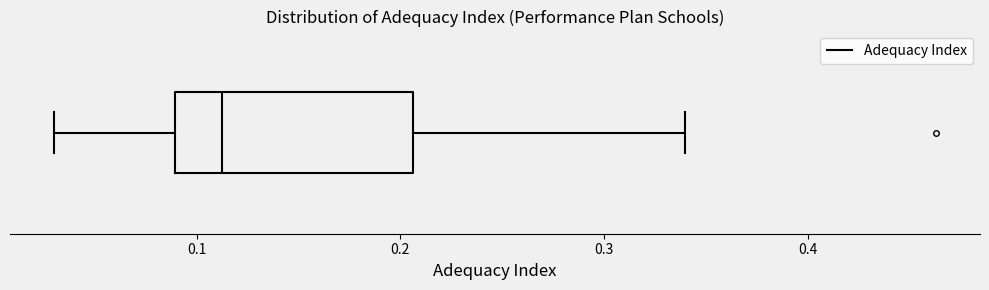

Where does the median line of the box sit on the x-axis? The values are not printed on the chart, so give them approximately, as read against the axis.

0.11